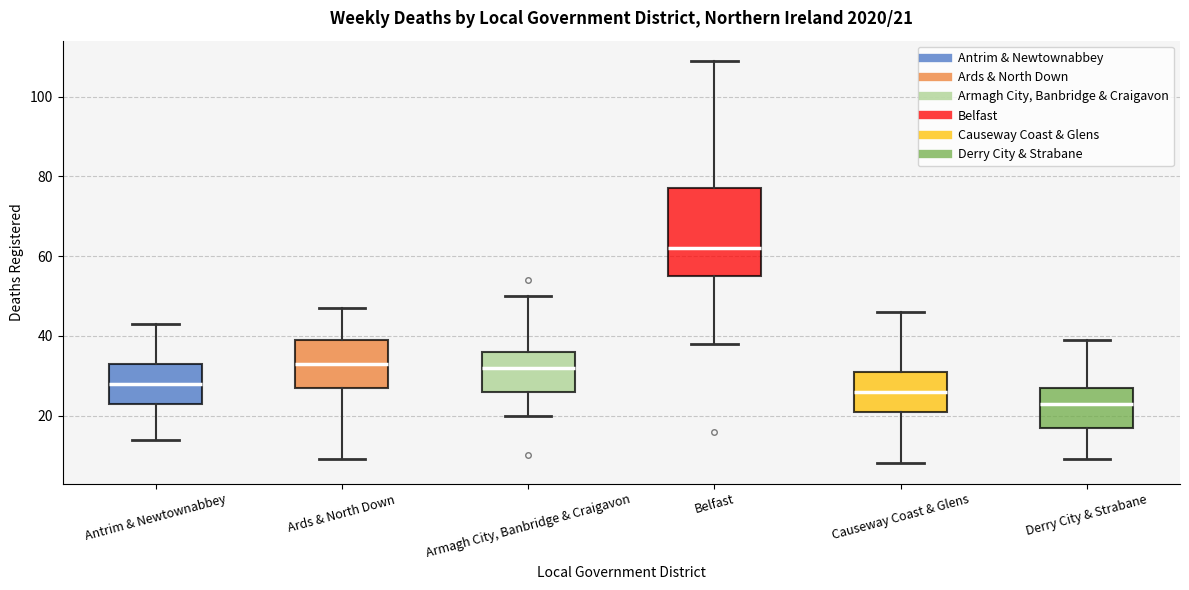

Which box is the tallest, from its lower edge to its upper edge?

Belfast